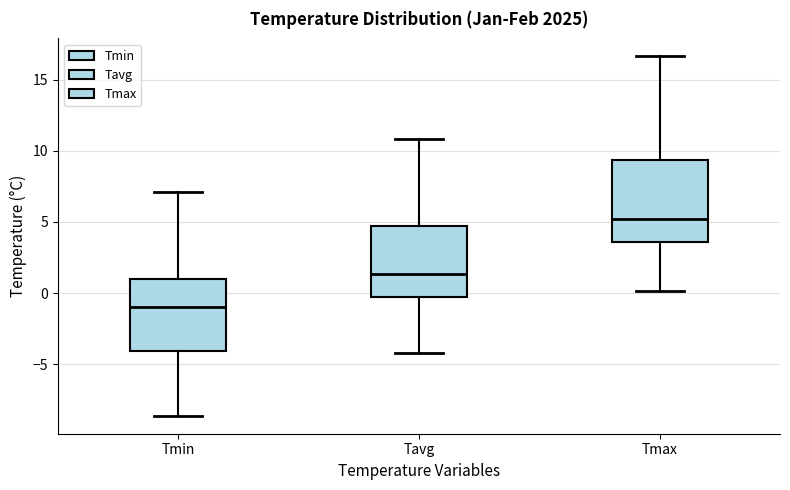

Reading left to right, read every box against the y-axis: the position of its median line, the range the box covers, and the ends of its whiskers. The values are not printed on the chart, so give them approximately, as read against the axis.

Tmin: median -1.0, box -4.0 to 1.0, whiskers -8.5 to 7.0
Tavg: median 1.5, box -0.5 to 4.5, whiskers -4.0 to 11.0
Tmax: median 5.0, box 3.5 to 9.5, whiskers 0.0 to 16.5